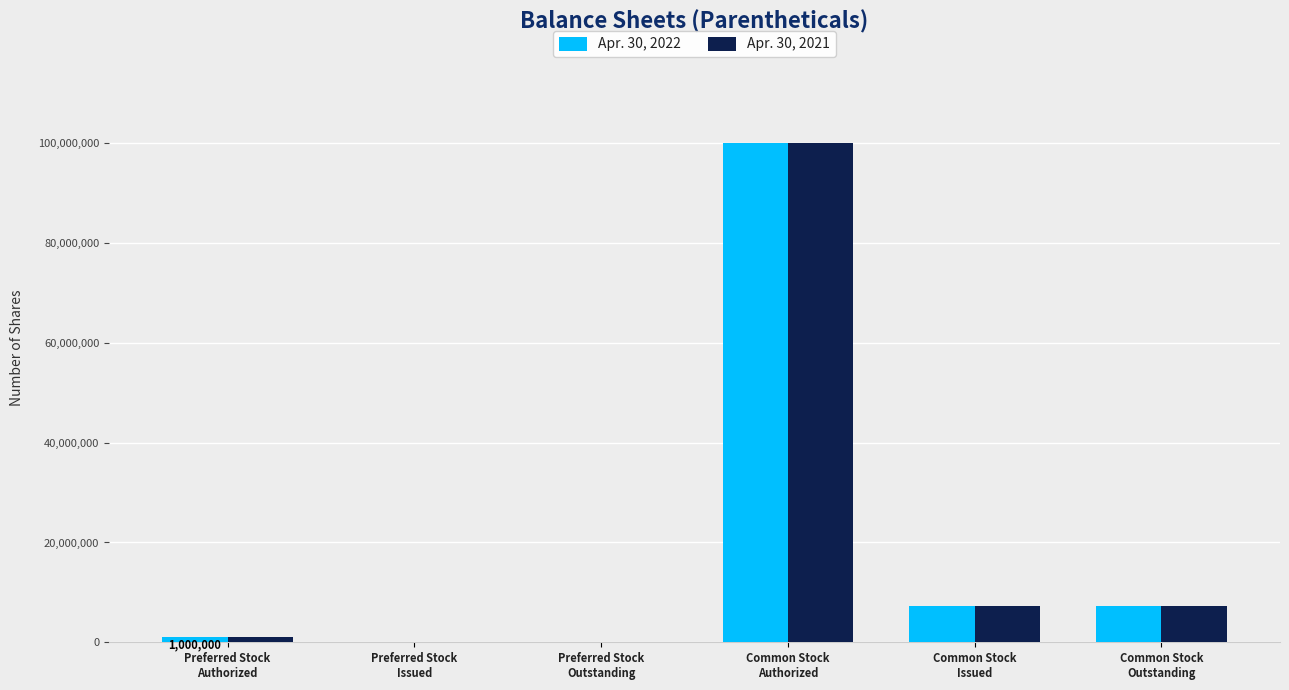

What is the maximum value shown in the chart?

100000000